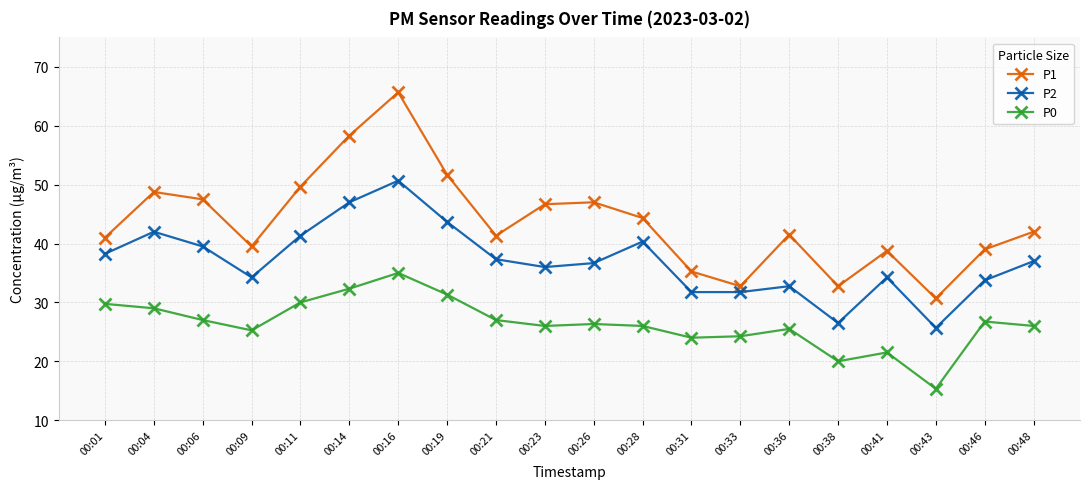

What is the value of the P2 point at the 9th from the left?

37.3